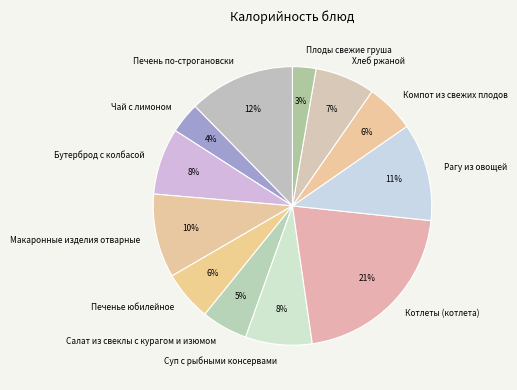

Approximately how many times larger is the value at Печенье юбилейное compared to Суп с рыбными консервами?

0.8